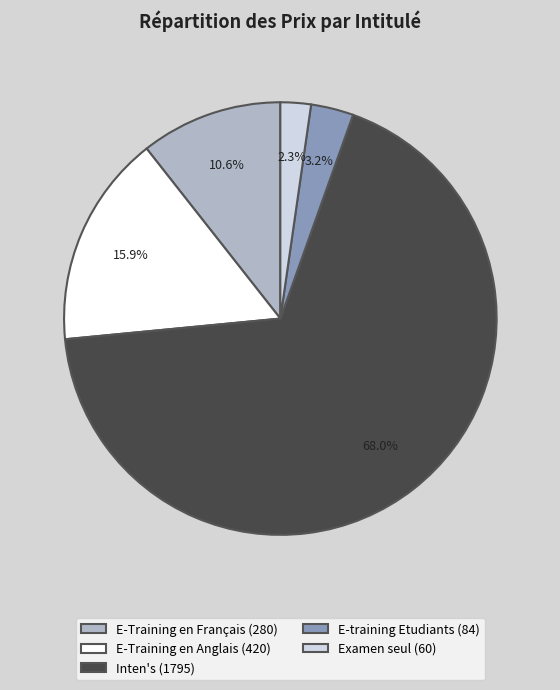

Is it true that E-training Etudiants is 3% of the pie?

True